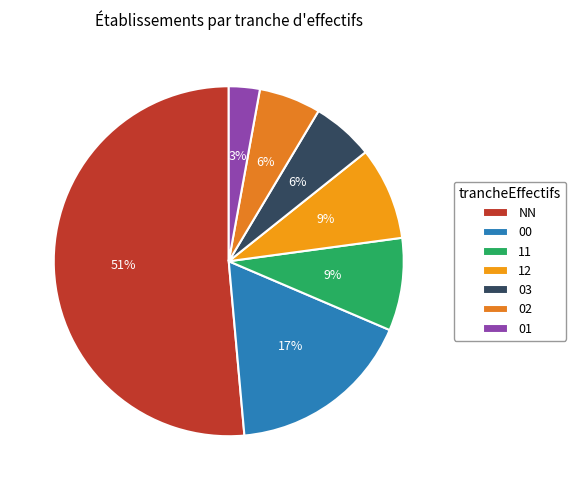

To the nearest percent, what portion does 03 represent?

6%